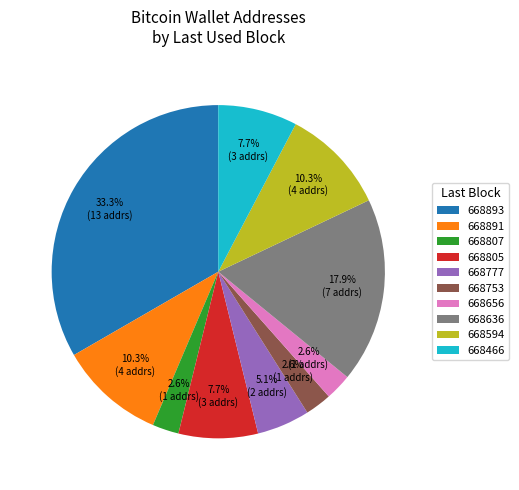

Between 668893 and 668753, which is larger?

668893